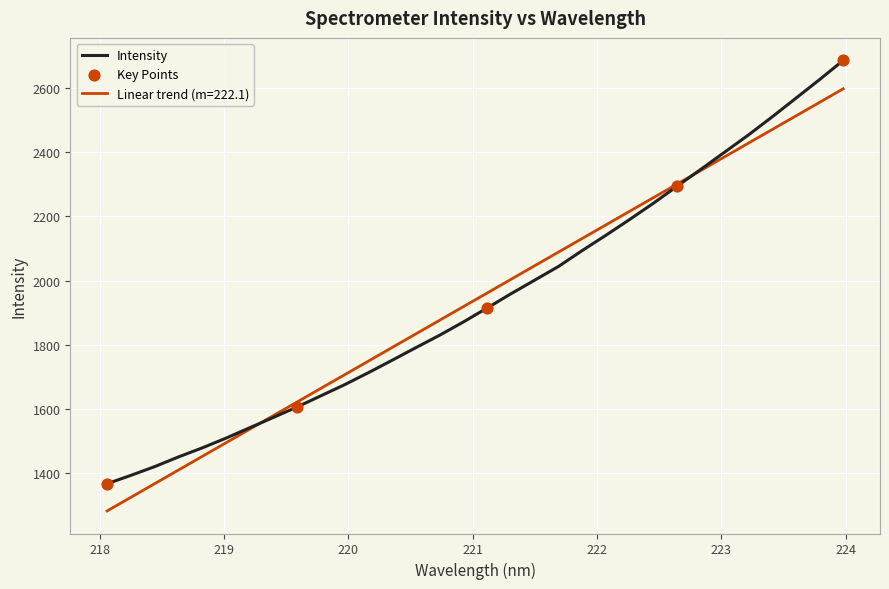

Which series has the largest range (max minus min)?

Intensity